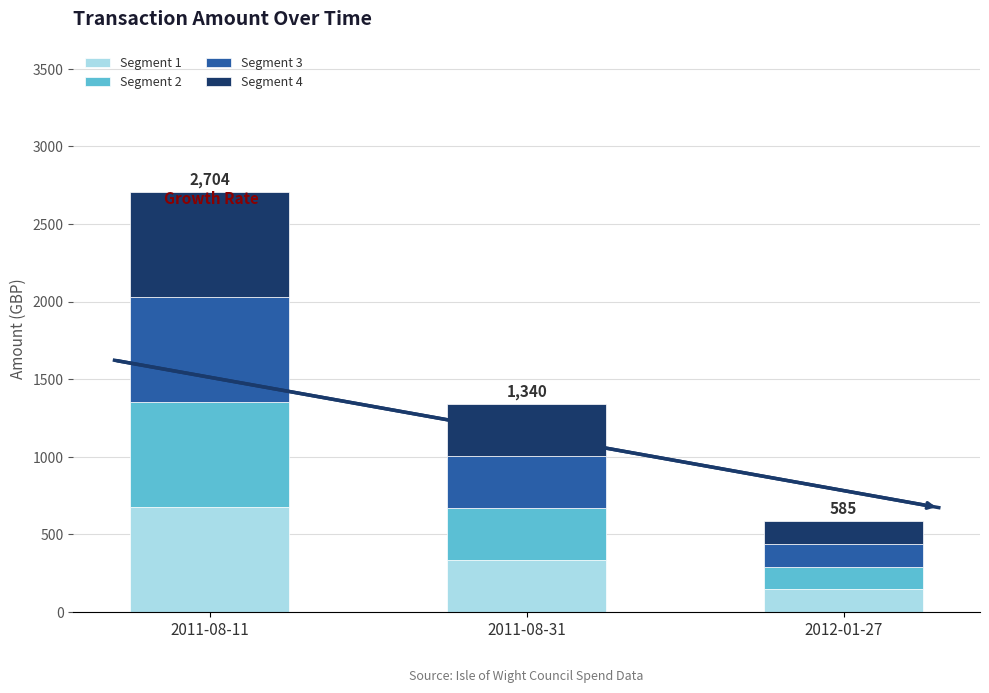

At which category is the sum across all series the highest?

2011-08-11